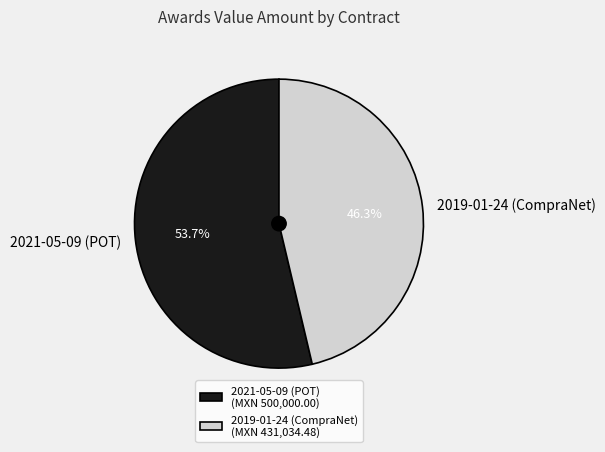

What percentage is the 2019-01-24 (CompraNet) slice, to the nearest percent?

46%